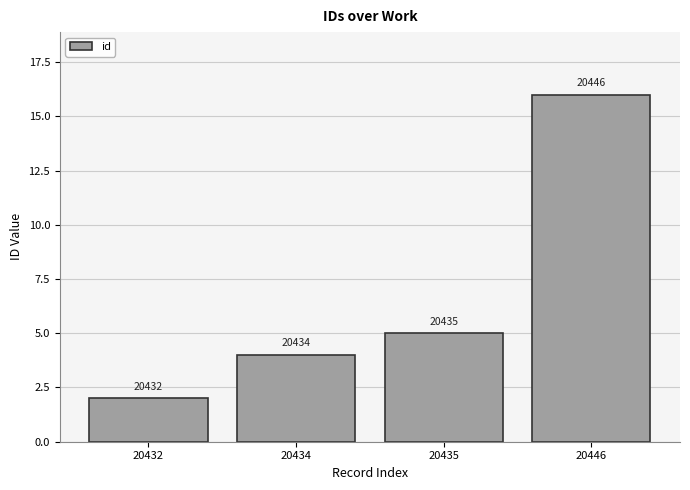

What is the change in value from 20432 to 20434?

+2